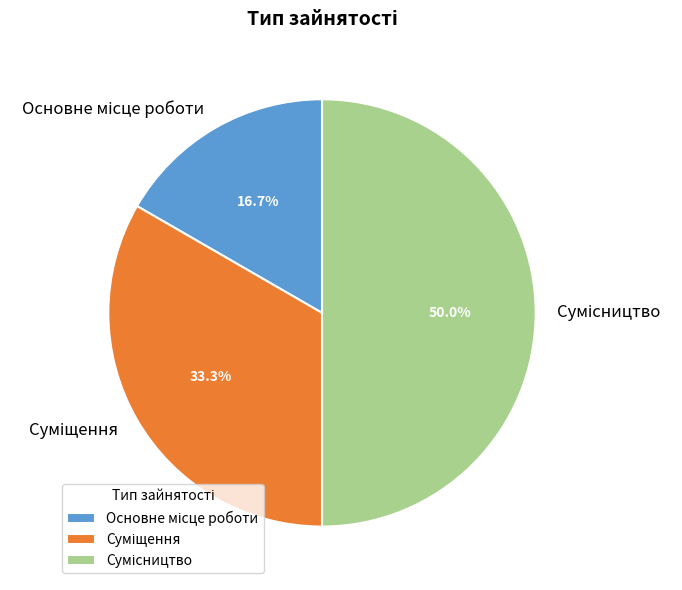

How many segments does this pie chart have?

3